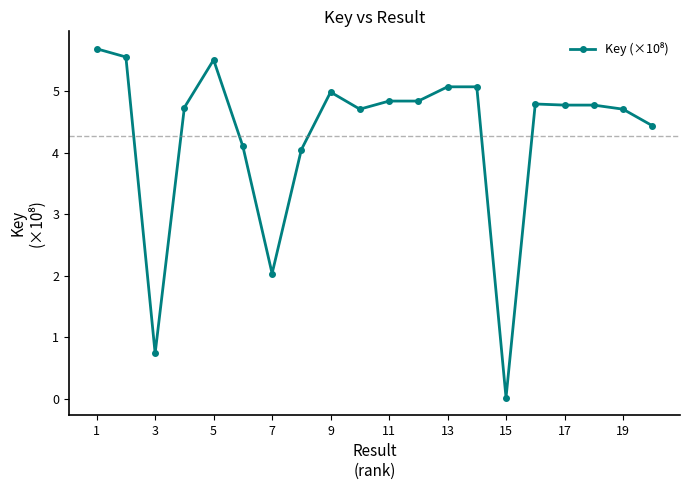

True or false: there are more than 1 points higher than both neighbors.

True